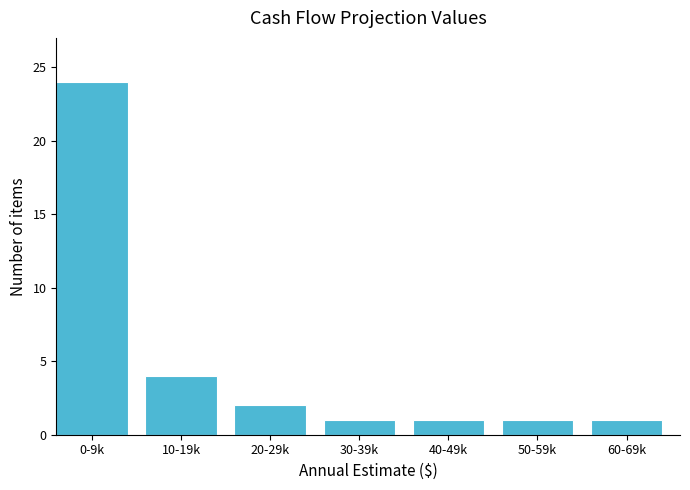

Reading right to left, what are all the values shown in this chart?

60-69k=1	50-59k=1	40-49k=1	30-39k=1	20-29k=2	10-19k=4	0-9k=24